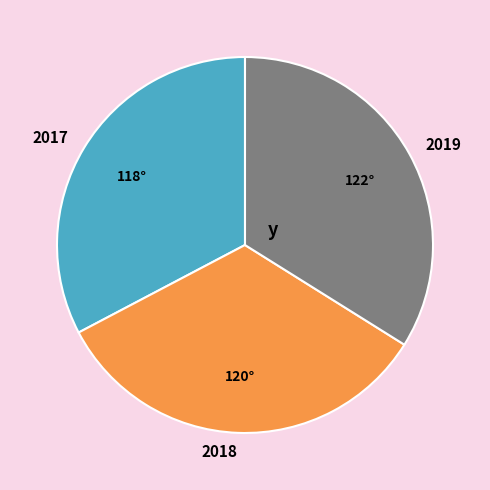

Is it true that 2018 is 43% of the pie?

False